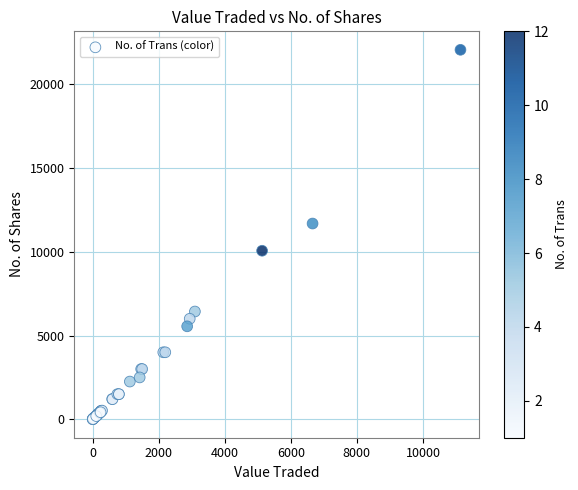

What Y value in the scatter plot is closest to 11027?

11683